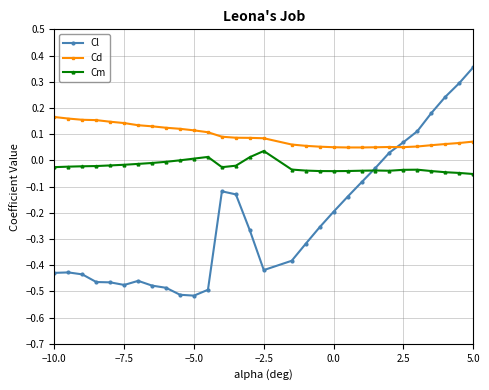

True or false: Cm and Cd intersect in this chart.

False